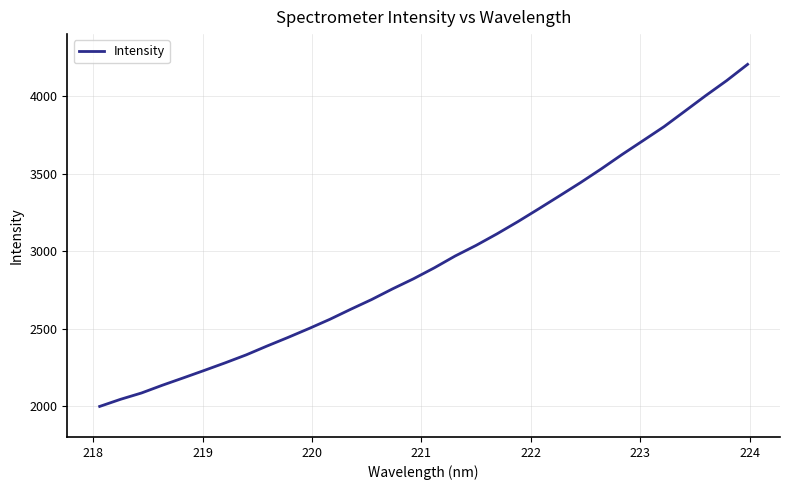

True or false: there are more than 1 points higher than both neighbors.

False